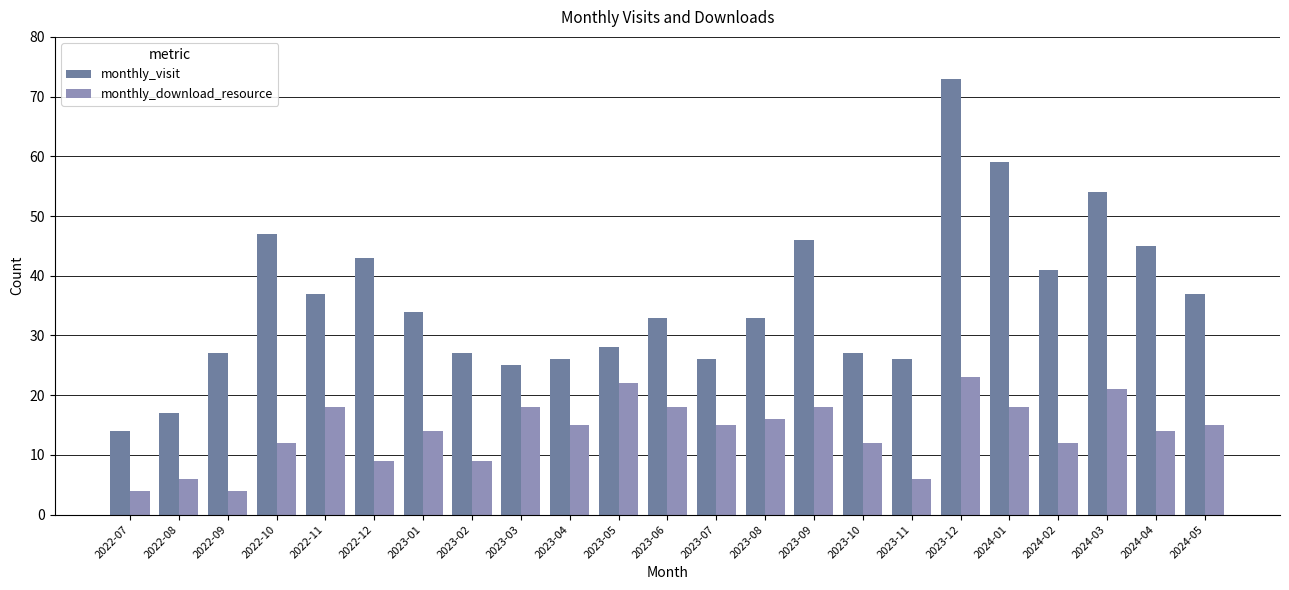

How many bars are there in total?

46